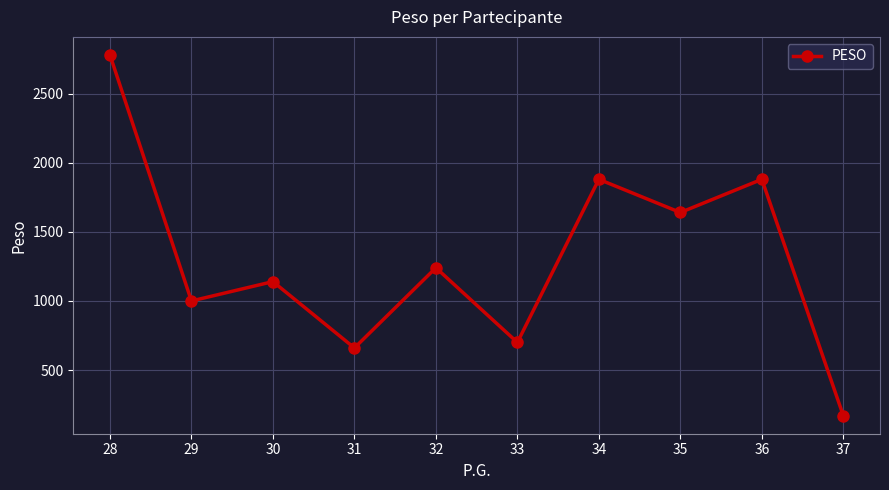

What is the sum of the values at 30 and 29?

2140